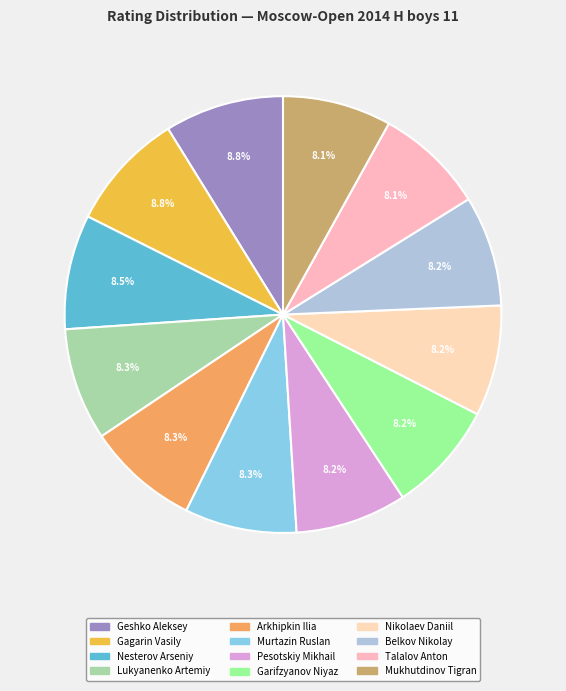

What is the total percentage of Garifzyanov Niyaz and Gagarin Vasily?

17.0%